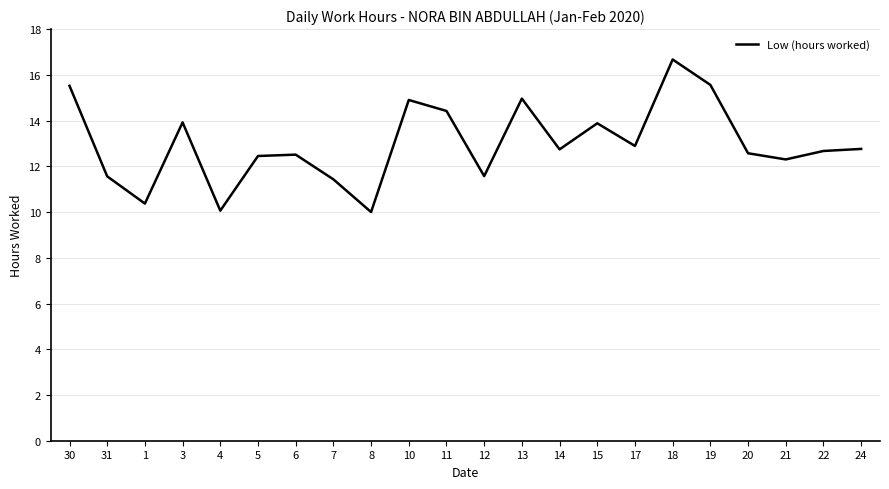

What is the maximum value shown in the chart?

16.7